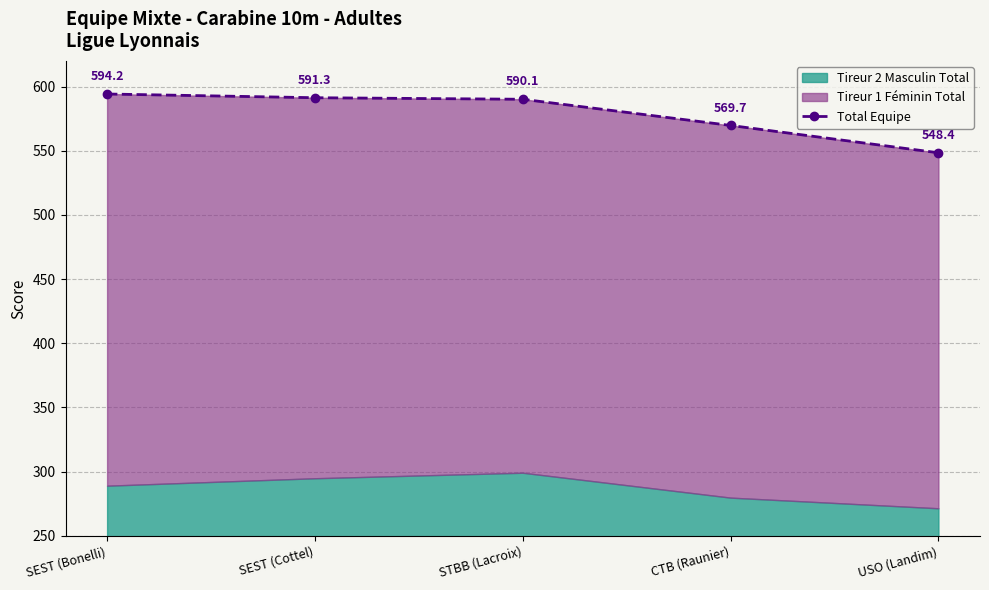

The value at CTB (Raunier) is 569.7. True or false?

True